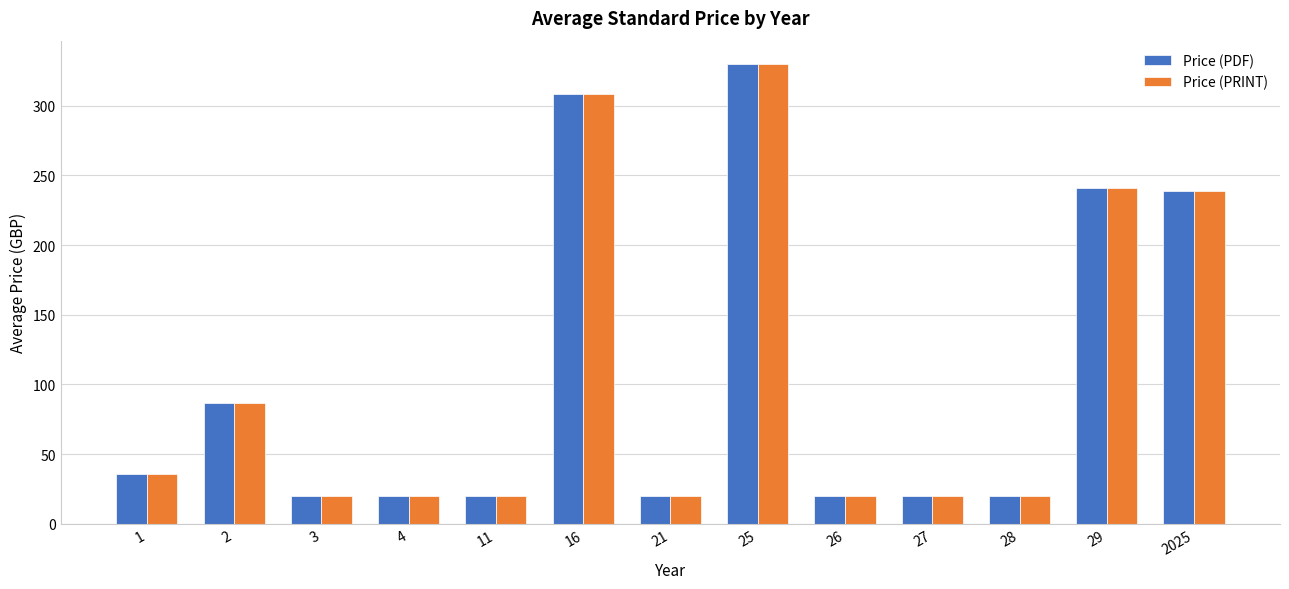

What value does the Price (PDF) series have at 3?

20.0